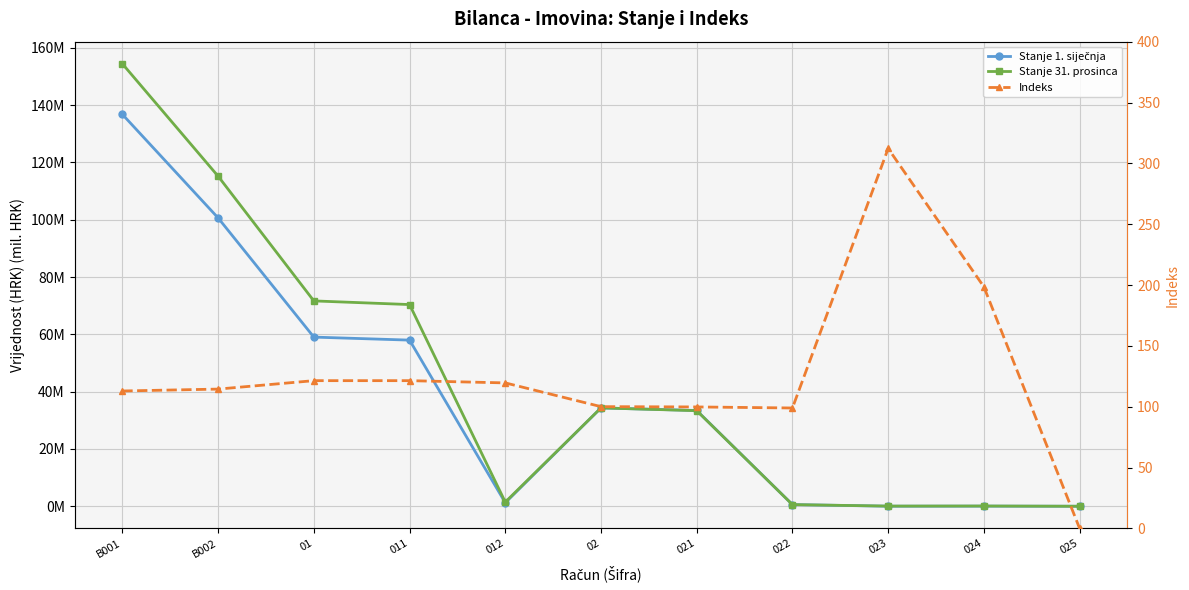

What is the average value of the Indeks series?

127.2